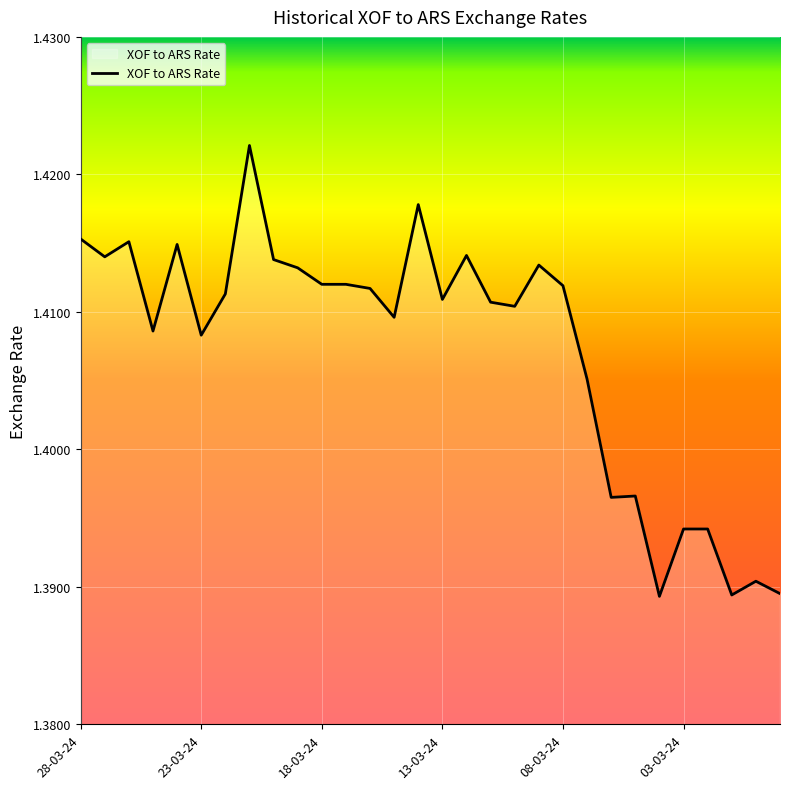

Does the chart have visible grid lines?

Yes